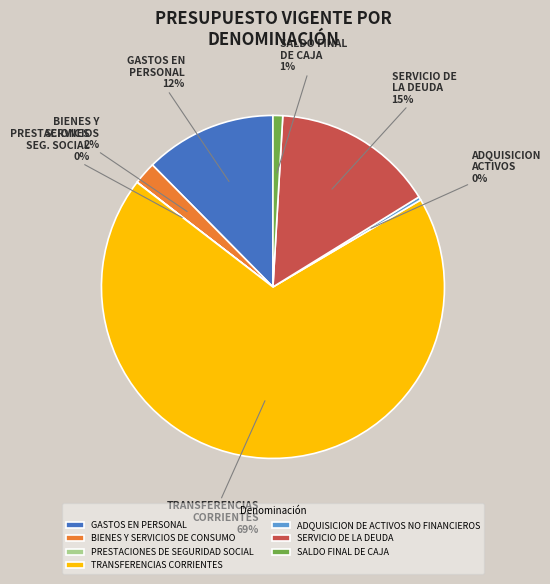

Between SALDO FINAL DE CAJA and BIENES Y SERVICIOS DE CONSUMO, which is larger?

BIENES Y SERVICIOS DE CONSUMO